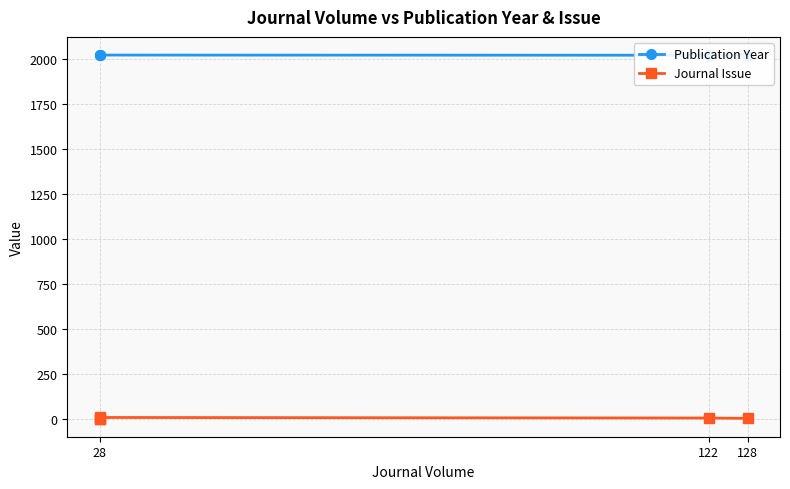

Reading left to right, extract all data points from this chart.

Publication Year: 2022	2022	2023	2022	2023
Journal Issue: 1	1	7	4	2